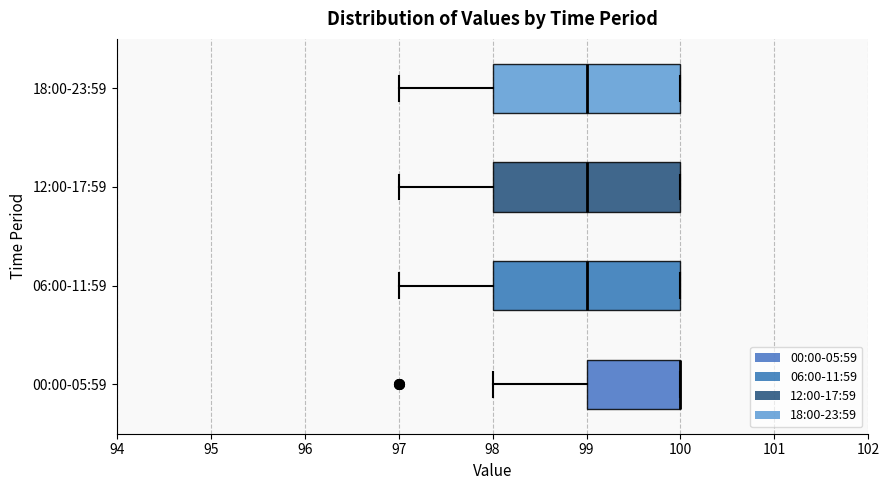

Where does the left whisker of the box for 12:00-17:59 end on the x-axis? The values are not printed on the chart, so give them approximately, as read against the axis.

97